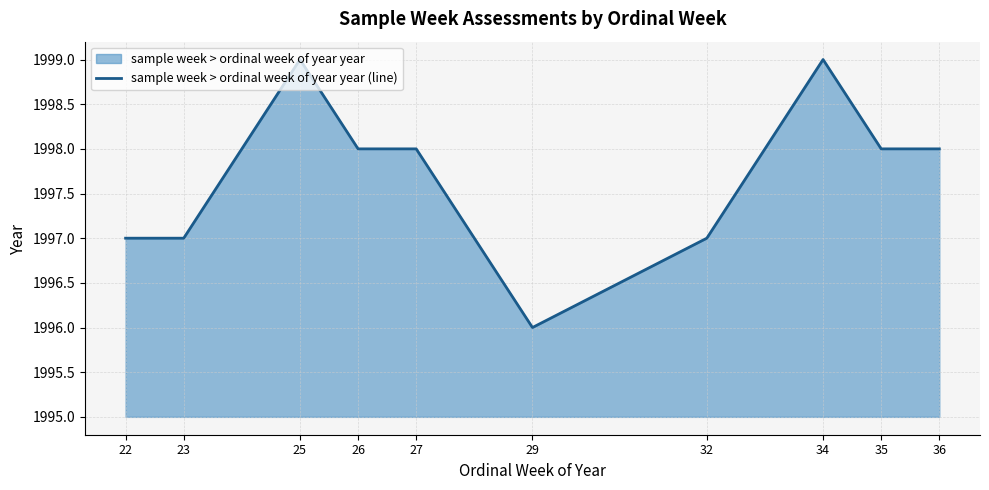

What is the difference between the maximum and minimum values?

3